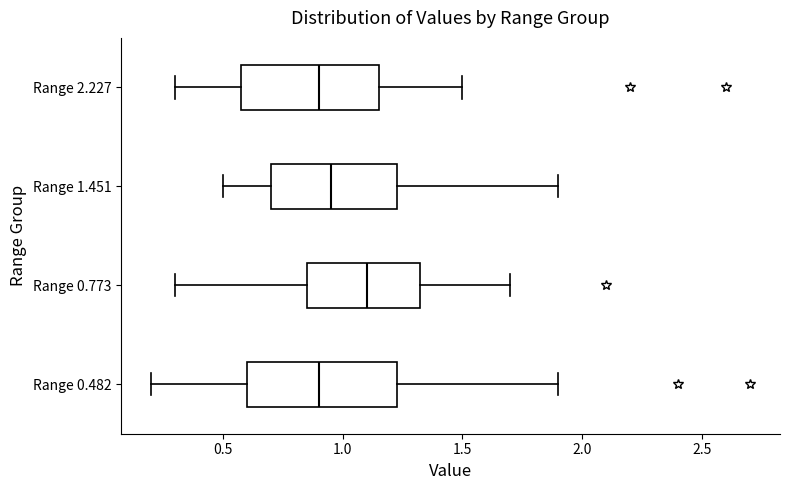

Where is the left edge of the box for Range 2.227 on the x-axis? The values are not printed on the chart, so give them approximately, as read against the axis.

0.60